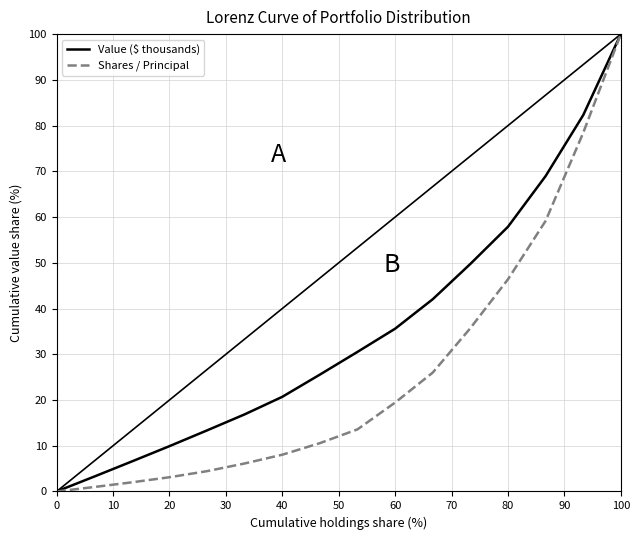

Where is Shares / Principal nearest to the value 50?

80